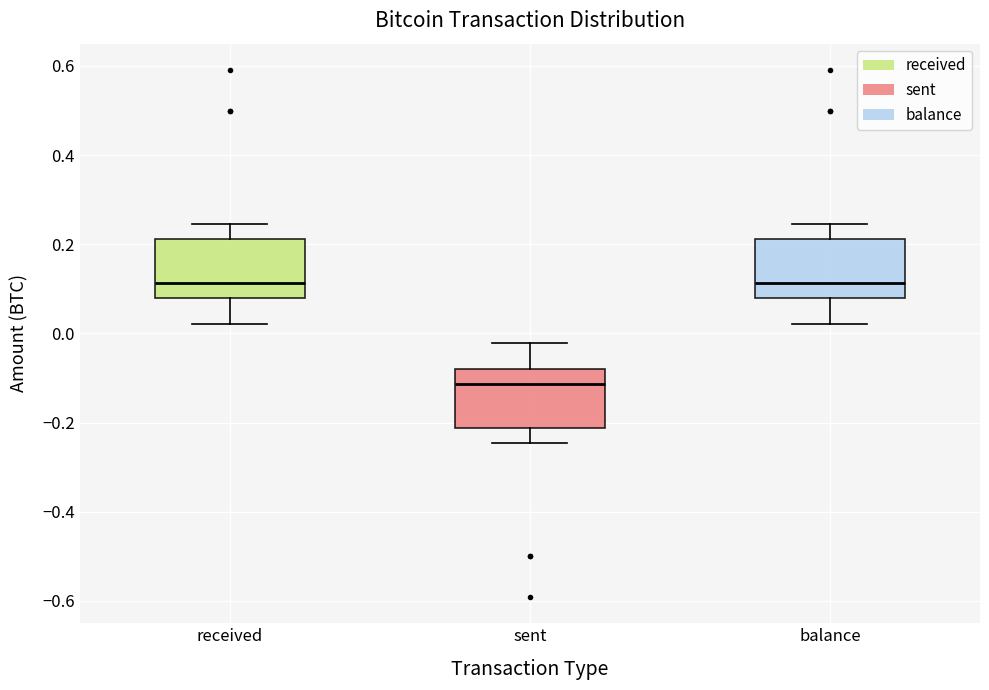

Where does the upper whisker of the box for sent end on the y-axis? The values are not printed on the chart, so give them approximately, as read against the axis.

-0.02